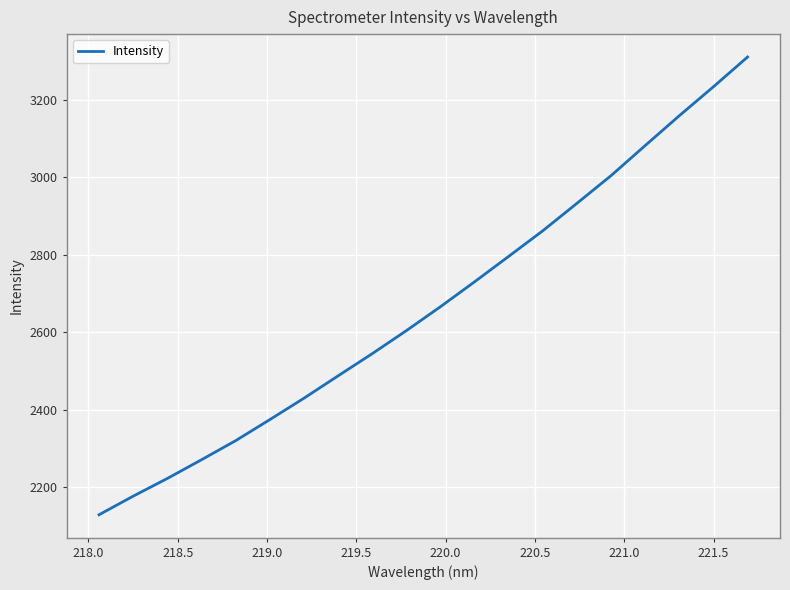

True or false: there are more than 1 points higher than both neighbors.

False